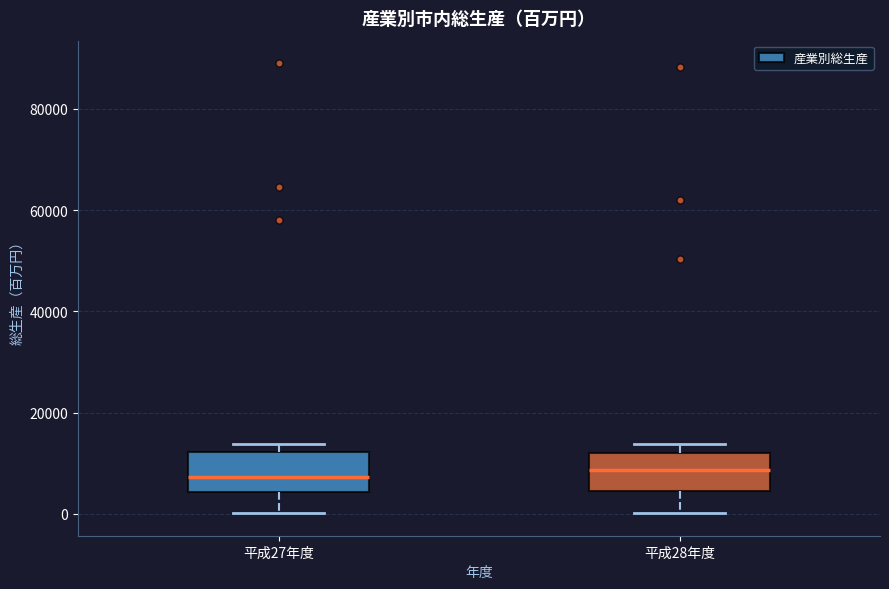

Where does the lower whisker of the box for 平成27年度 end on the y-axis? The values are not printed on the chart, so give them approximately, as read against the axis.

0